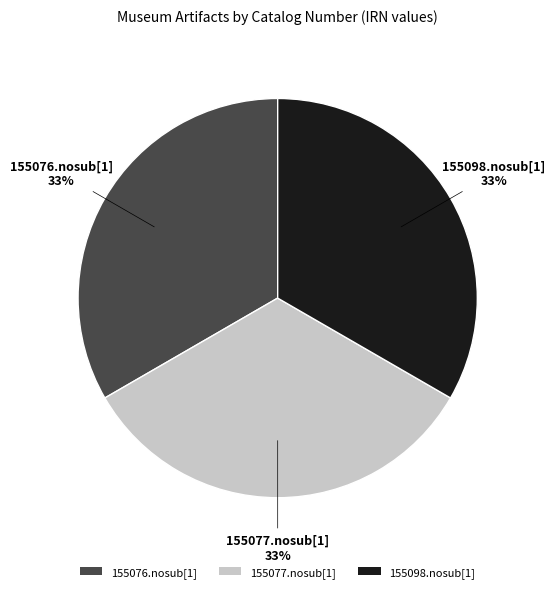

Combined, do 155076.nosub[1] and 155077.nosub[1] account for over 50%?

Yes